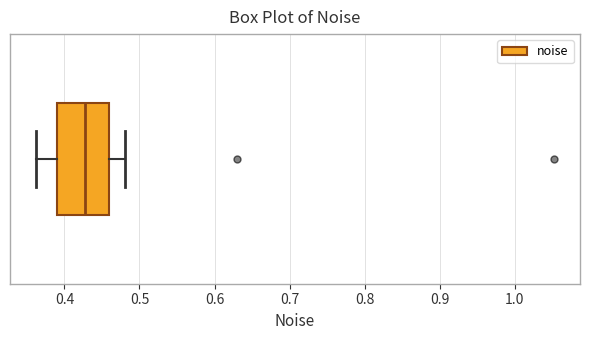

Read this box plot against the x-axis: the position of the median line, the range covered by the box, and the ends of both whiskers. The values are not printed on the chart, so give them approximately, as read against the axis.

median 0.43, box 0.39 to 0.46, whiskers 0.36 to 0.48